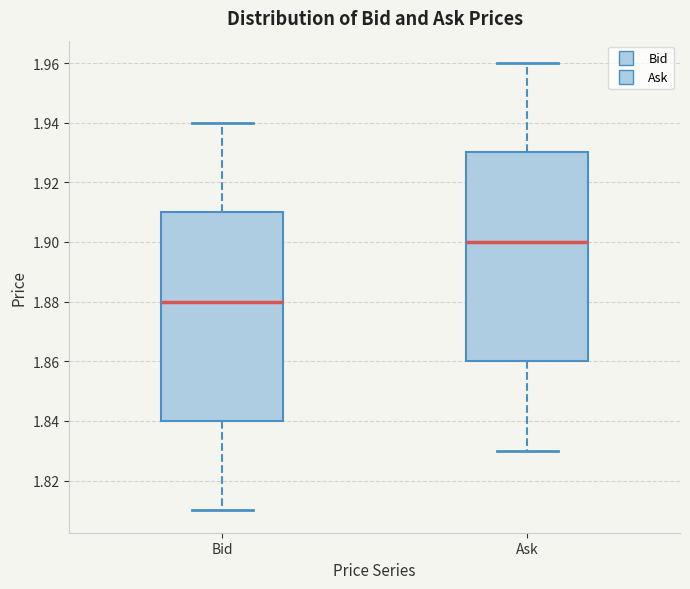

Reading left to right, read every box against the y-axis: the position of its median line, the range the box covers, and the ends of its whiskers. The values are not printed on the chart, so give them approximately, as read against the axis.

Bid: median 1.88, box 1.84 to 1.91, whiskers 1.81 to 1.94
Ask: median 1.90, box 1.86 to 1.93, whiskers 1.83 to 1.96